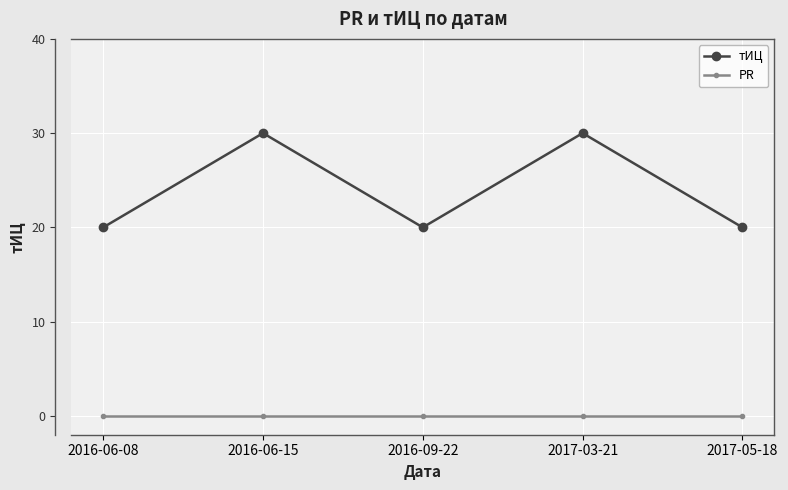

What is the maximum value shown in the chart?

30